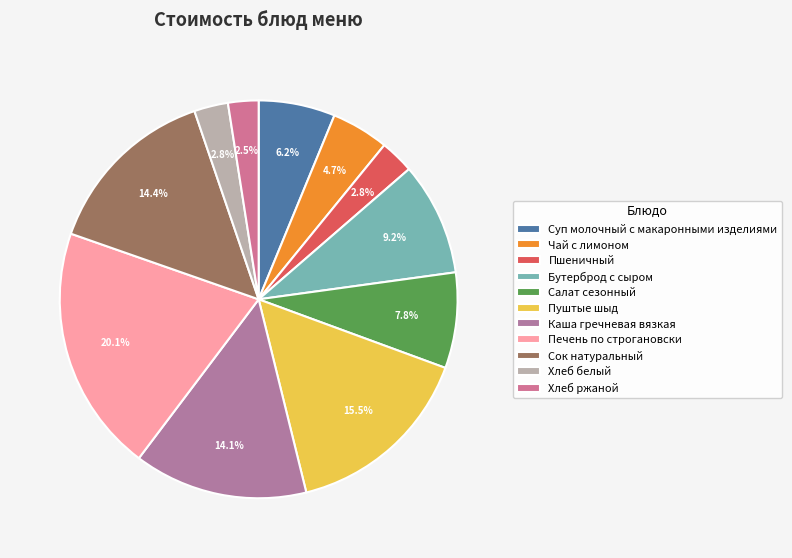

To the nearest percent, what portion does Сок натуральный represent?

14%